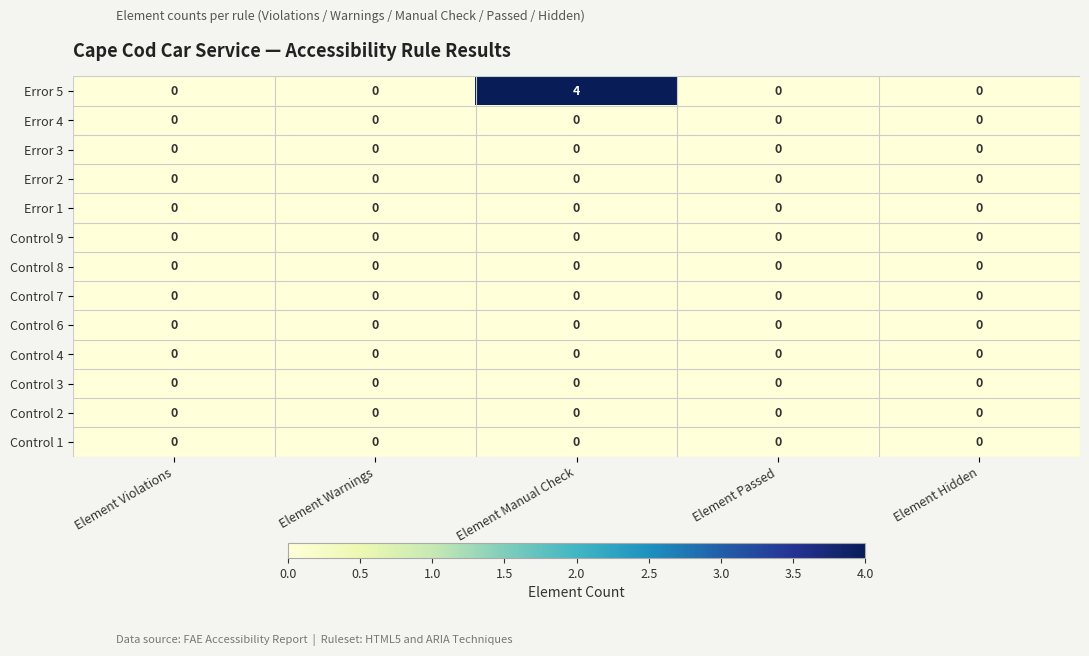

Which series has the largest total across all categories?

Error 5